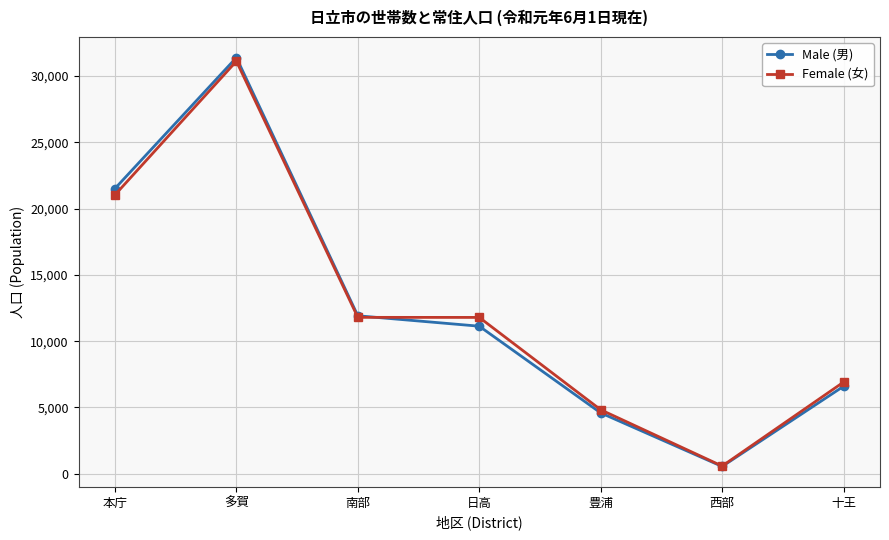

Which series ends up on top after the final intersection of Female (女) and Male (男)?

Female (女)